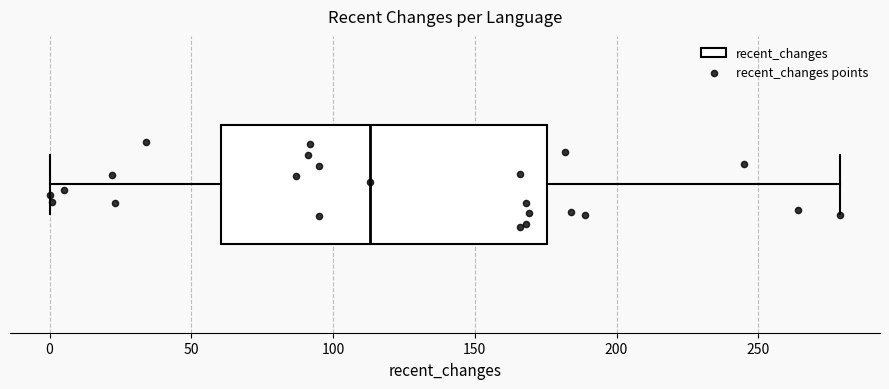

Where is the right edge of the box on the x-axis? The values are not printed on the chart, so give them approximately, as read against the axis.

175